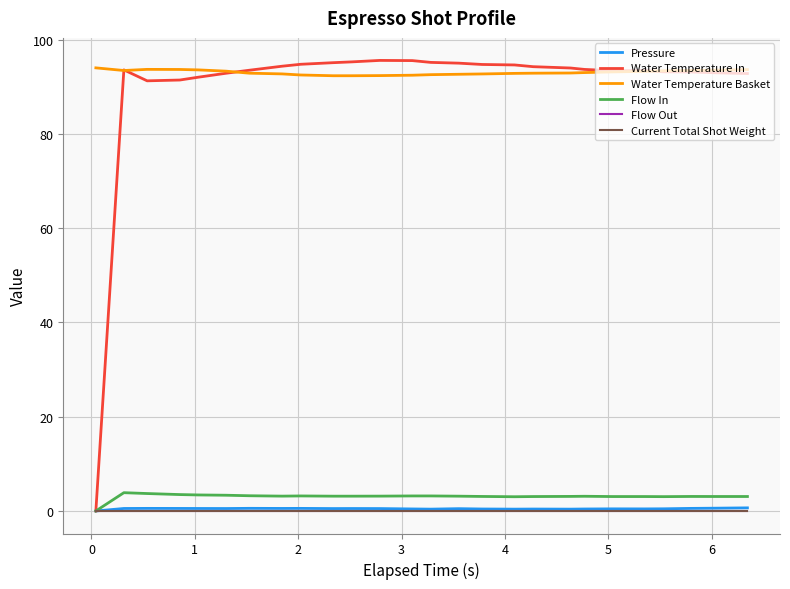

Does the chart display data point markers on the line(s)?

No